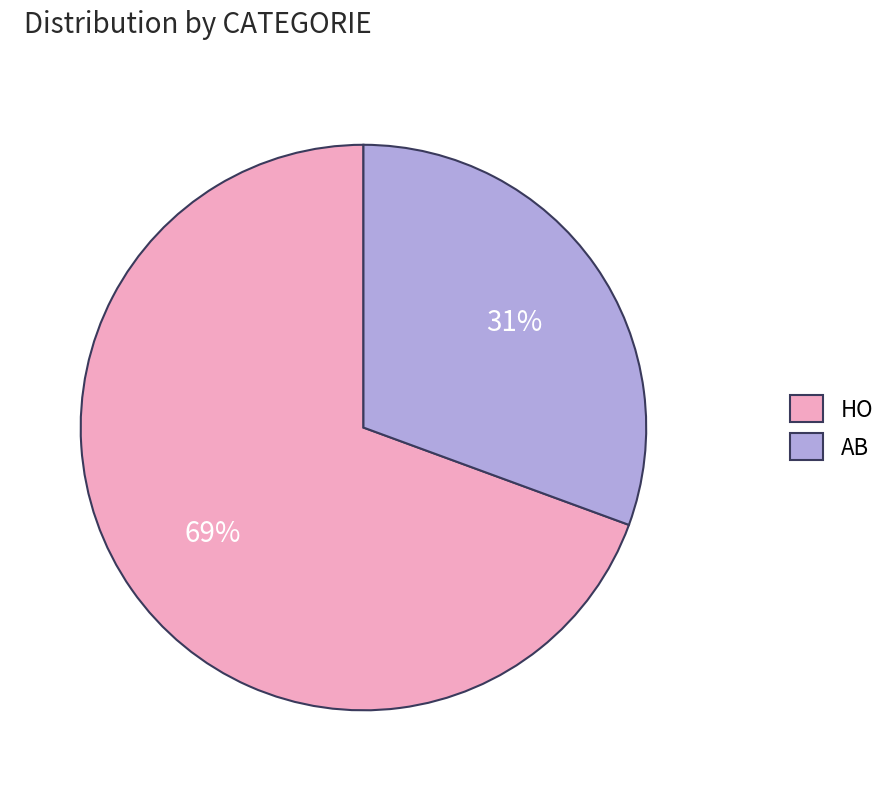

To the nearest percent, what is the combined percentage of HO and AB?

100%